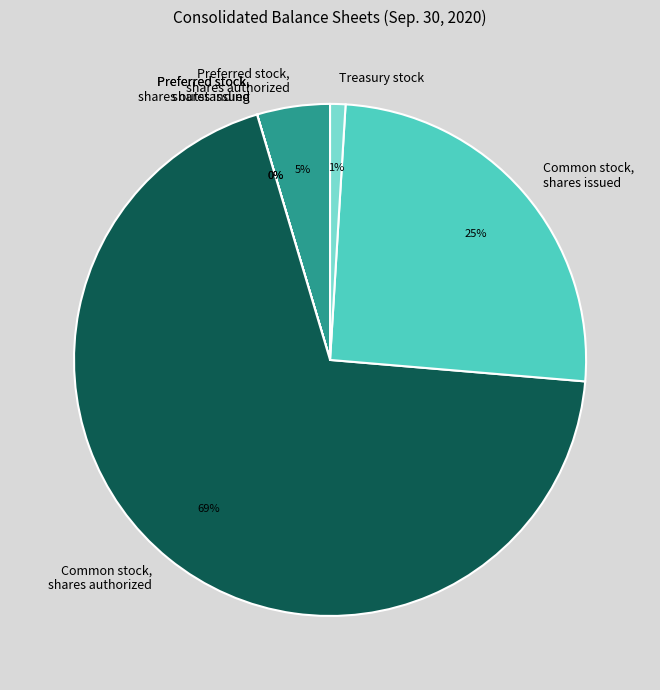

To the nearest percent, what percentage of the pie is Treasury stock?

1%